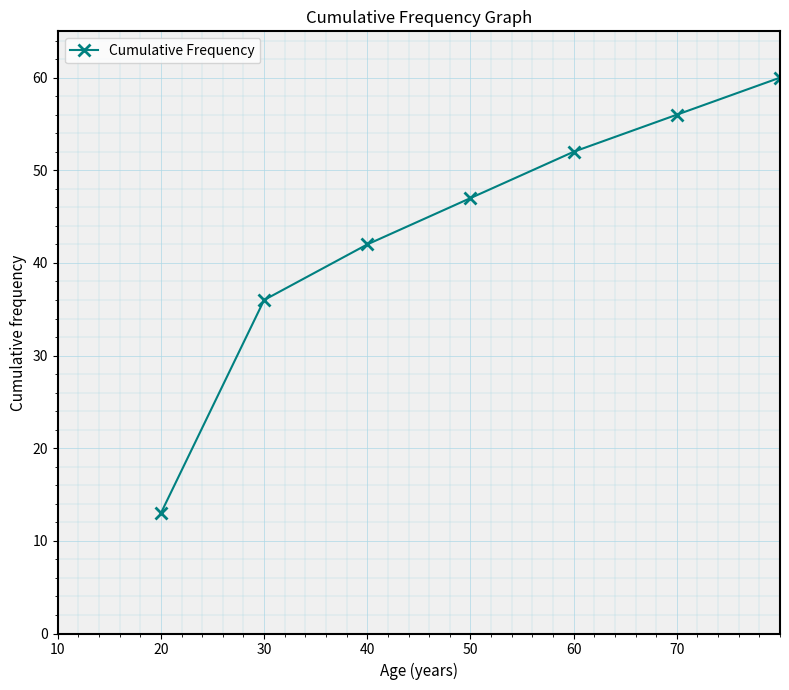

Reading left to right, transcribe all the data shown in this chart.

13	36	42	47	52	56	60